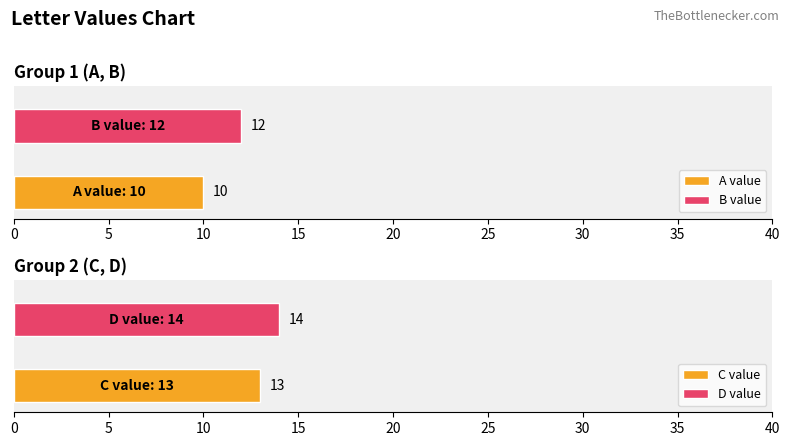

What is the maximum value for B value?

12